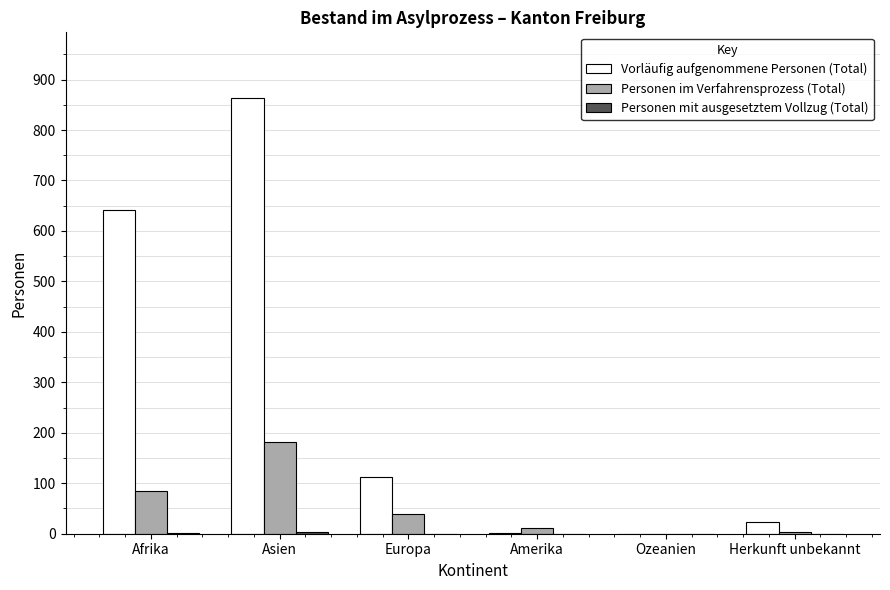

Which series has the largest total across all categories?

Vorläufig aufgenommene Personen (Total)